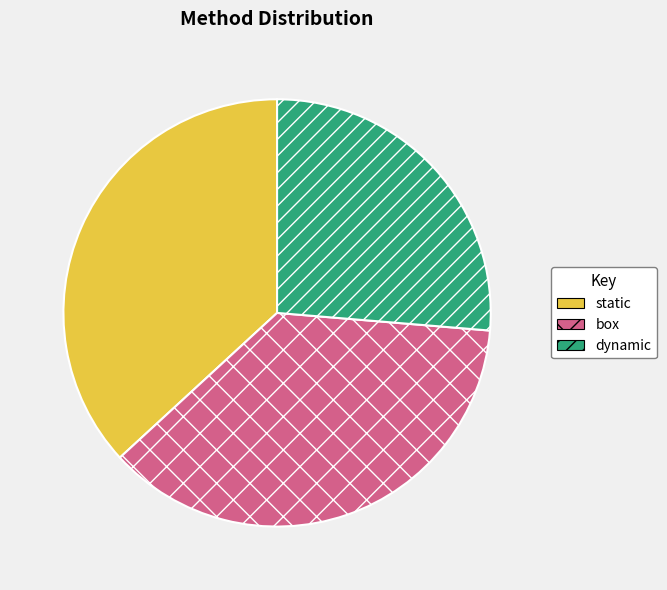

Combined, do dynamic and box account for over 50%?

Yes